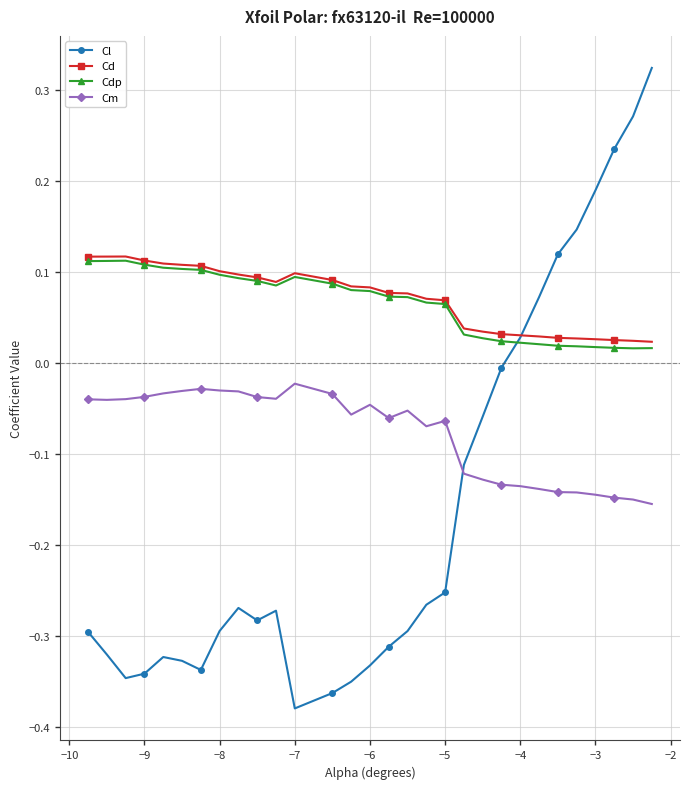

True or false: Cd and Cm cross at least once.

False